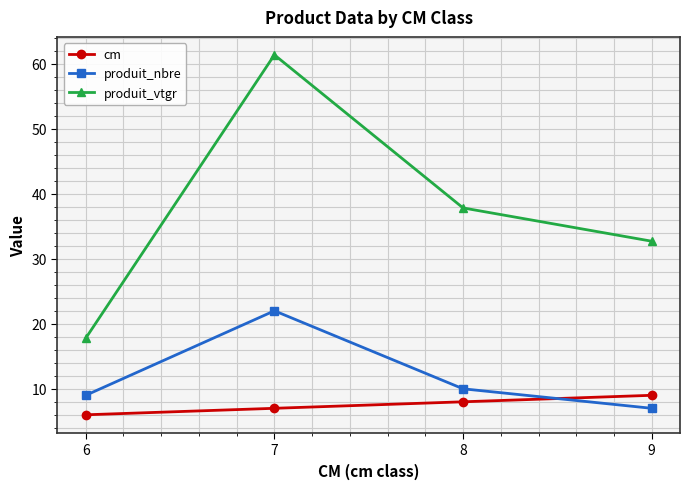

Between 6 and 9, which series saw the biggest shift?

produit_vtgr